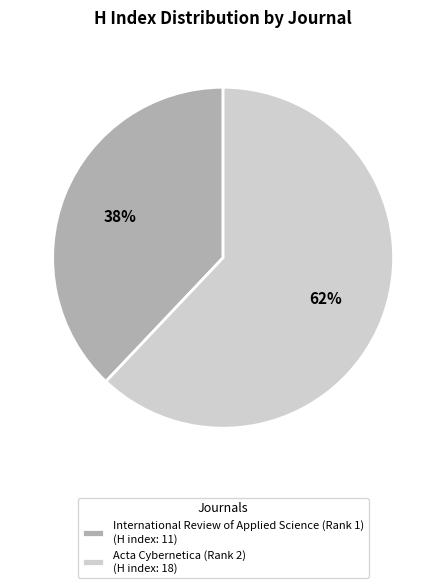

How many segments does this pie chart have?

2